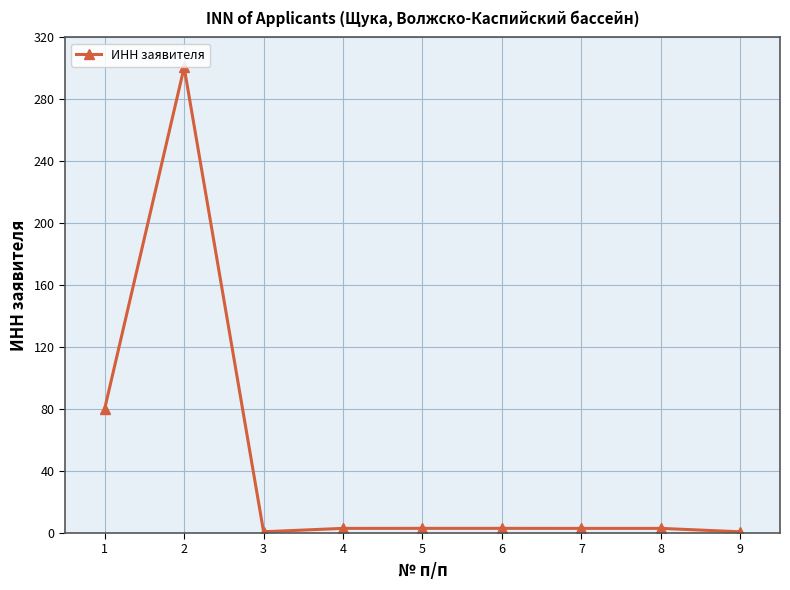

Is this an area chart (filled region under the line)?

No